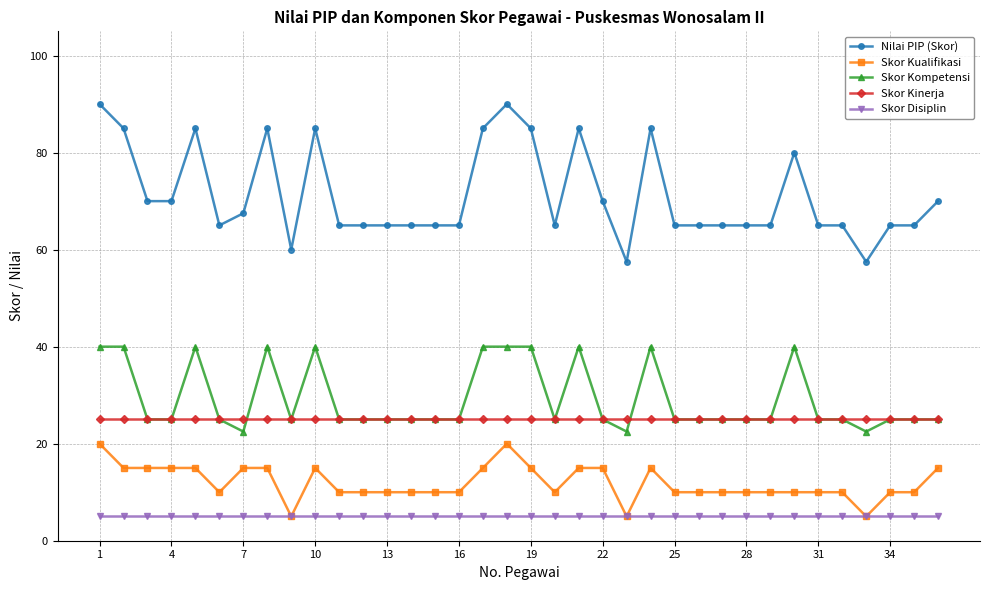

True or false: Skor Kualifikasi and Skor Kinerja intersect in this chart.

False